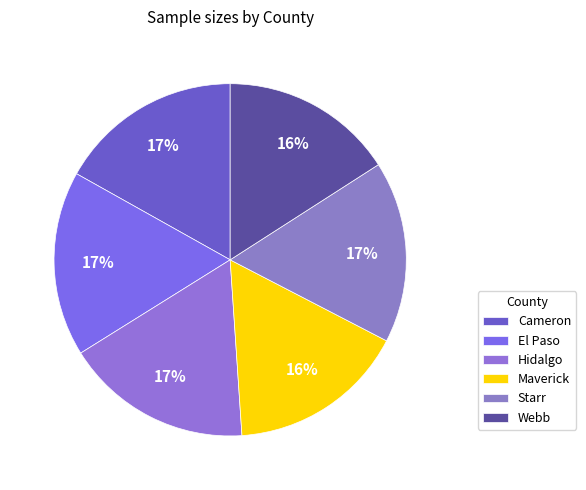

What is the largest slice in the pie chart?

Hidalgo